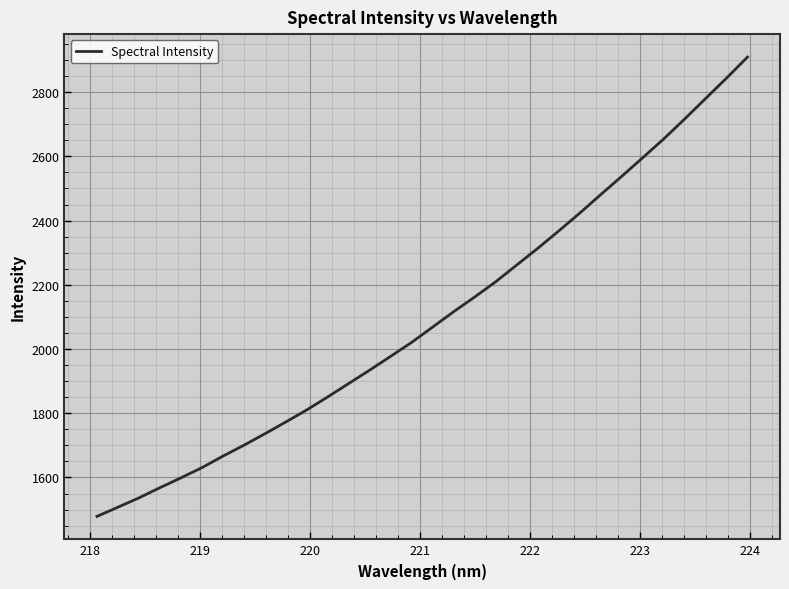

What is the smallest value displayed?

1478.8